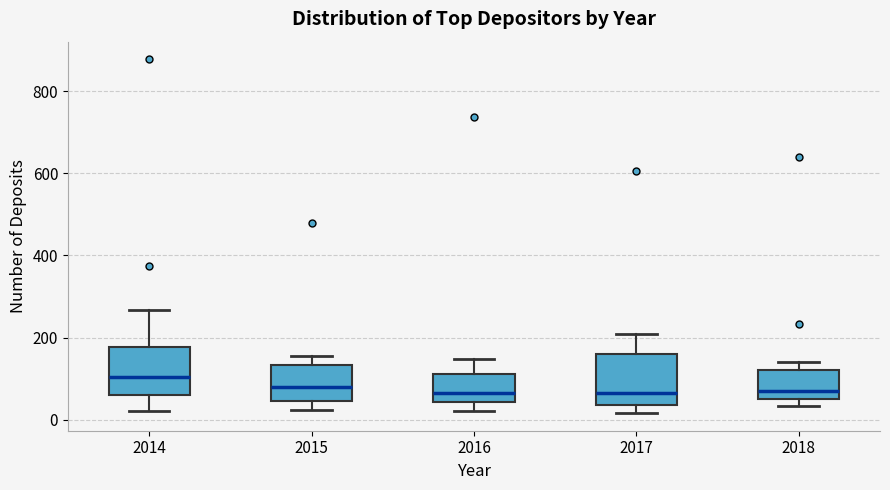

Reading left to right, transcribe this box plot: for each box, give where its median line is, the range the box spans, and where its two whiskers end, as read against the y-axis. The values are not printed on the chart, so give them approximately, as read against the axis.

2014: median 100, box 60 to 180, whiskers 20 to 260
2015: median 80, box 40 to 140, whiskers 20 to 160
2016: median 60, box 40 to 120, whiskers 20 to 140
2017: median 60, box 40 to 160, whiskers 20 to 200
2018: median 80, box 40 to 120, whiskers 40 (just below the box's lower edge) to 140